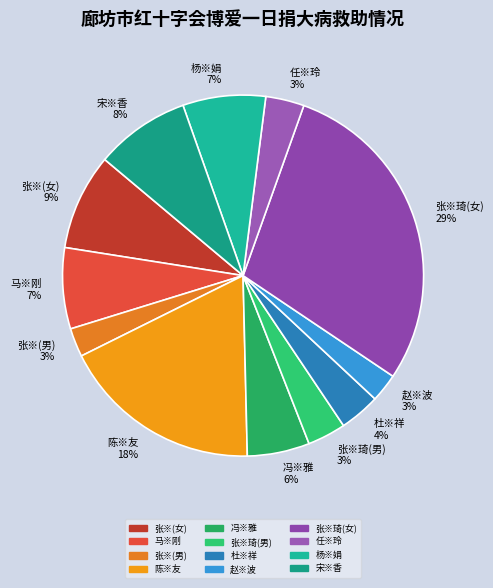

Do 宋※香 8% and 张※(女) 9% together represent more than half of the pie?

No